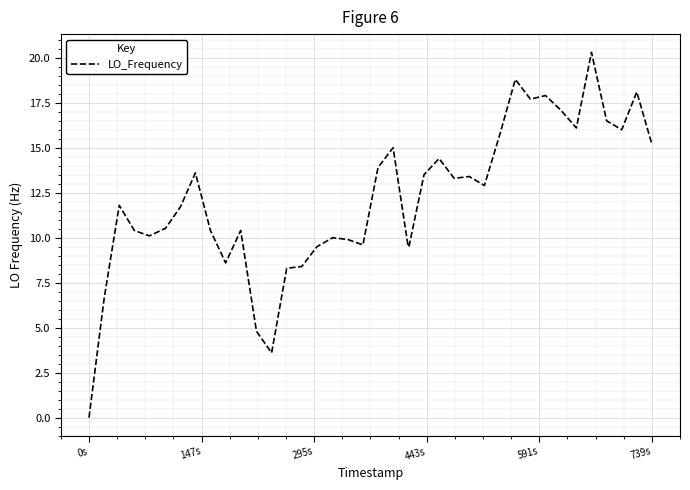

Count the number of data series in this chart.

1